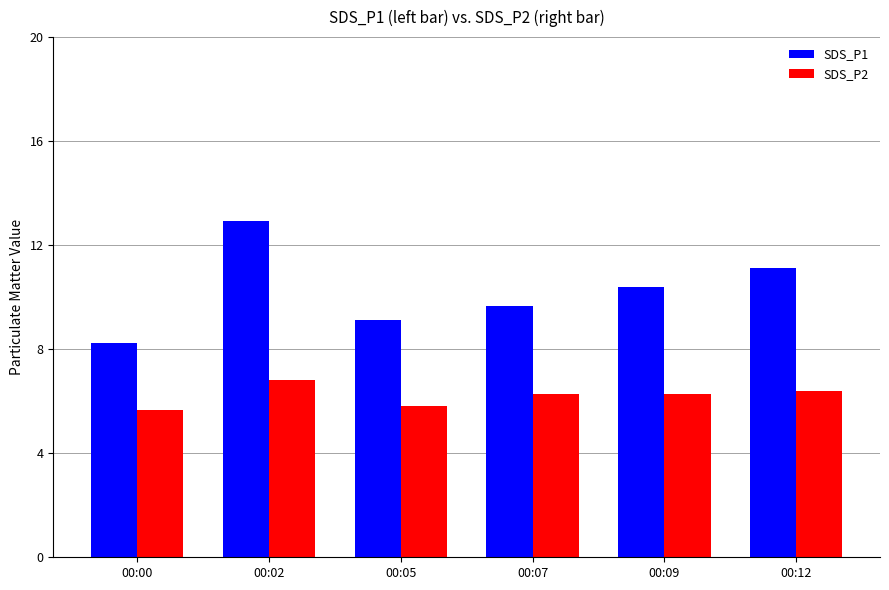

Where does the SDS_P2 series first go above 6?

00:02